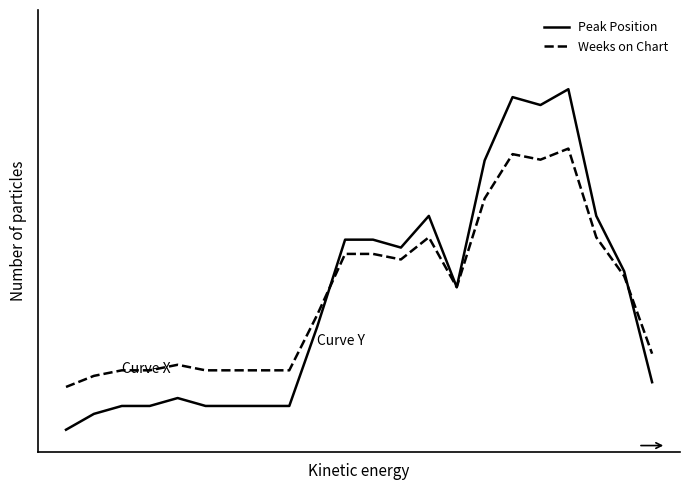

Which series has the largest total across all categories?

Weeks on Chart